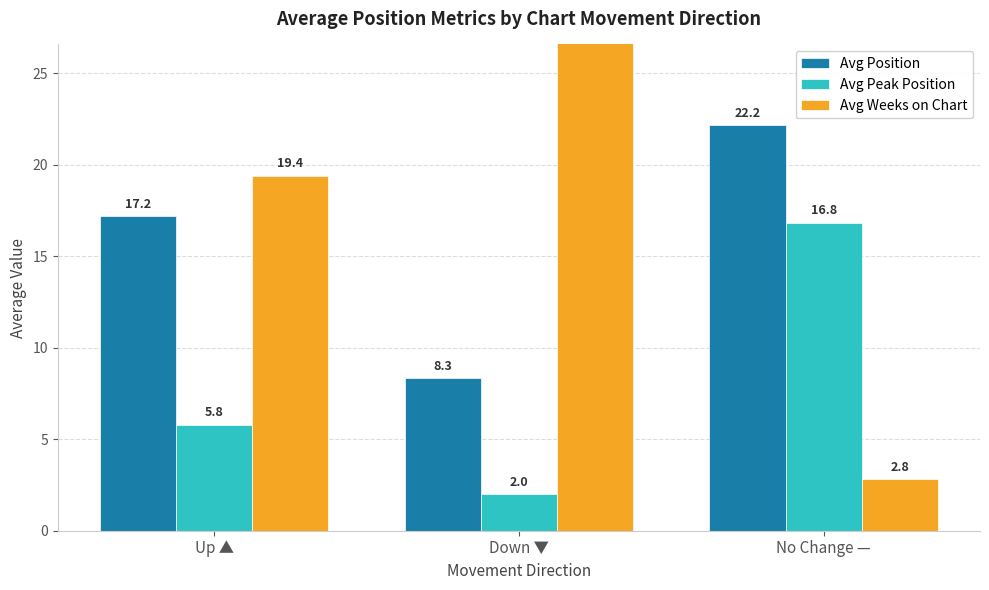

The value of Avg Weeks on Chart at Down ▼ is 65.9. True or false?

False